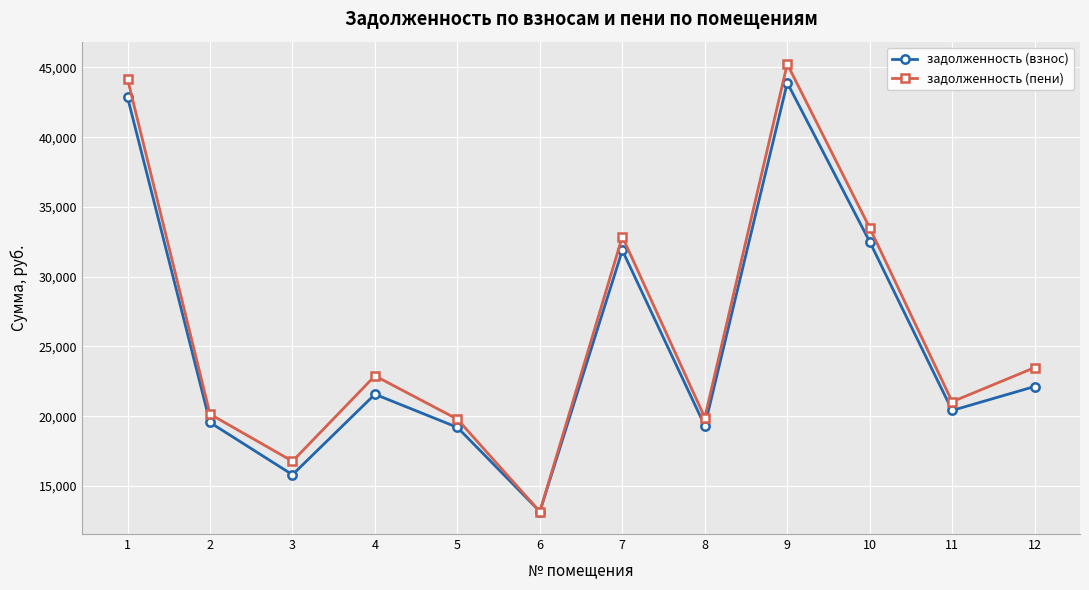

How many data points in задолженность (пени) are above 22894?

6